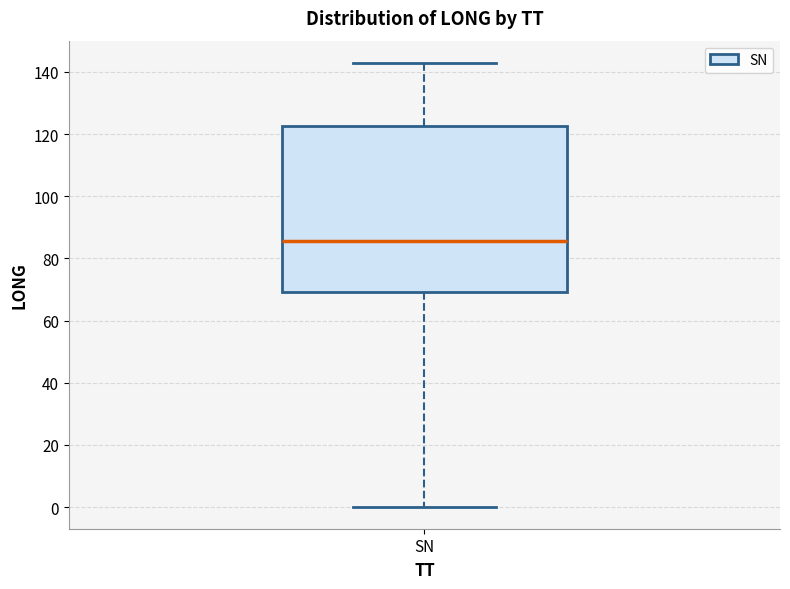

Read this box plot against the y-axis: the position of the median line, the range covered by the box, and the ends of both whiskers. The values are not printed on the chart, so give them approximately, as read against the axis.

median 86, box 70 to 122, whiskers 0 to 142